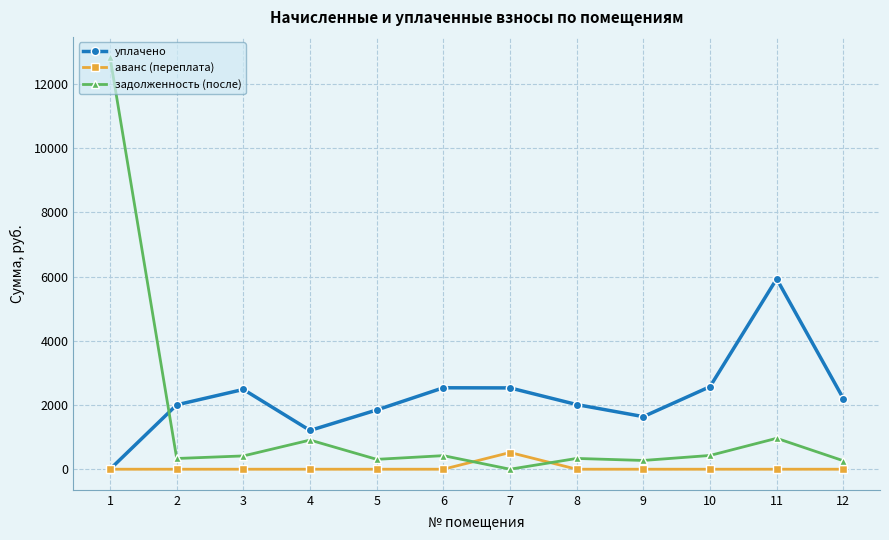

At which category is the sum across all series the highest?

1